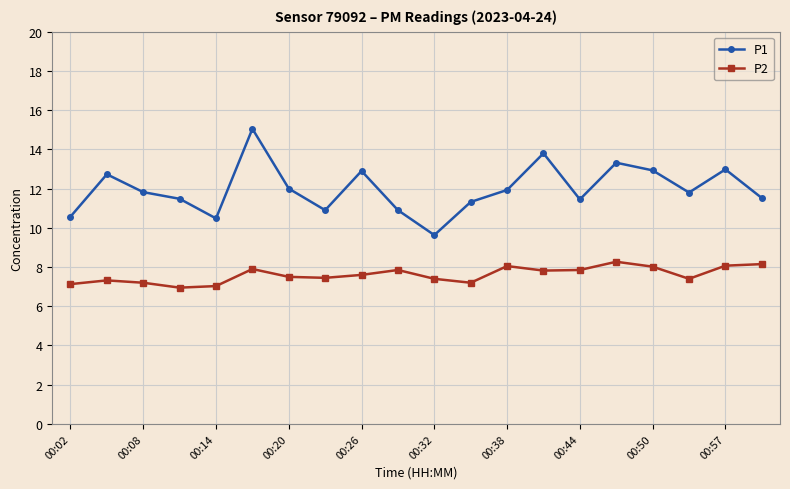

Which series has the largest total across all categories?

P1